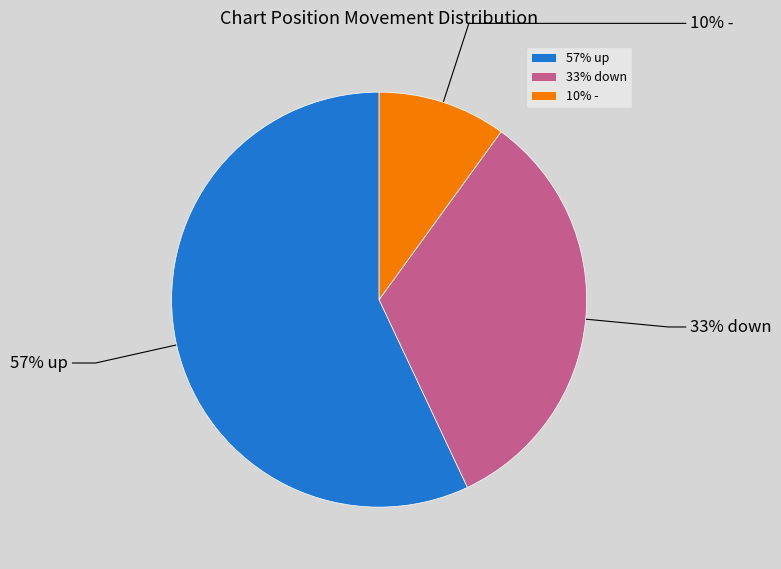

Is the sum of 10% - and 33% down greater than half?

No